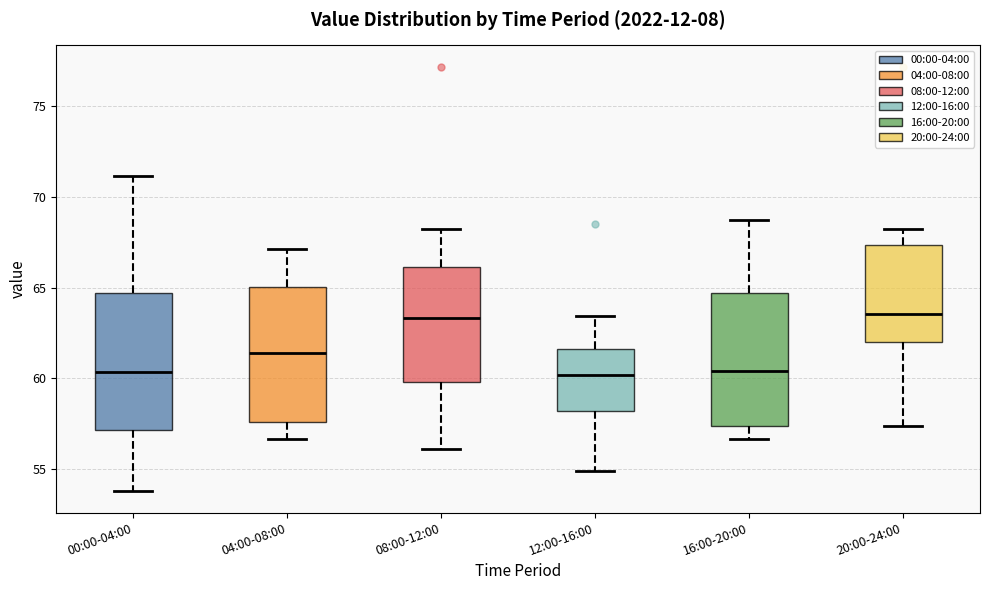

Reading left to right, read every box against the y-axis: the position of its median line, the range the box covers, and the ends of its whiskers. The values are not printed on the chart, so give them approximately, as read against the axis.

00:00-04:00: median 60.5, box 57.0 to 64.5, whiskers 54.0 to 71.0
04:00-08:00: median 61.5, box 57.5 to 65.0, whiskers 56.5 to 67.0
08:00-12:00: median 63.5, box 60.0 to 66.0, whiskers 56.0 to 68.0
12:00-16:00: median 60.0, box 58.0 to 61.5, whiskers 55.0 to 63.5
16:00-20:00: median 60.5, box 57.5 to 64.5, whiskers 56.5 to 68.5
20:00-24:00: median 63.5, box 62.0 to 67.5, whiskers 57.5 to 68.0